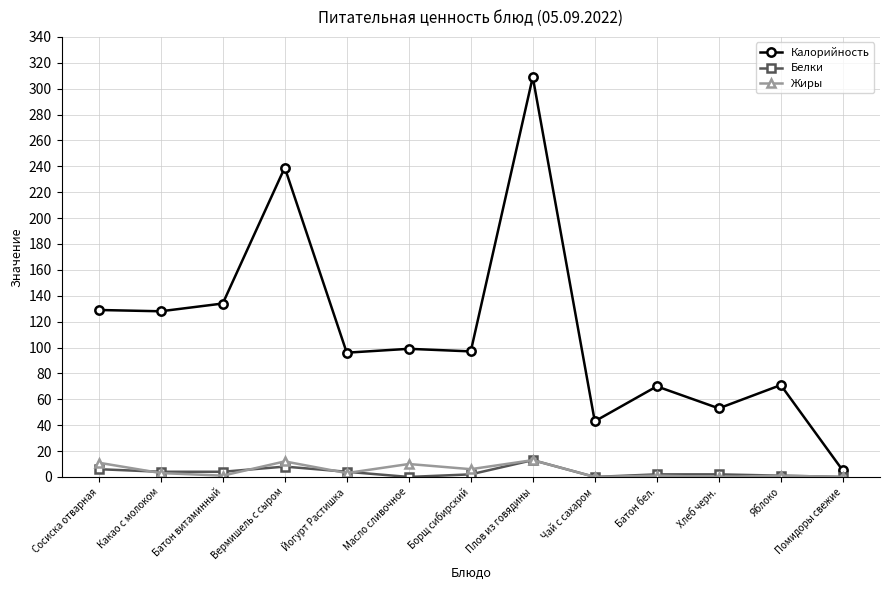

What is the label of the 3rd point from the left?

Батон витаминный